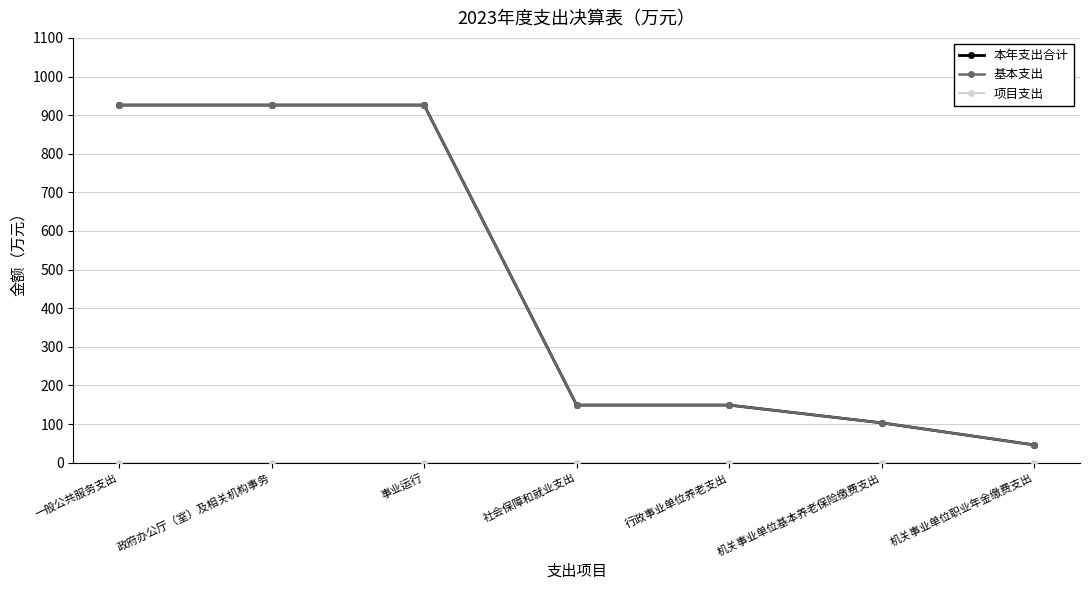

Which series changed the most between 社会保障和就业支出 and 机关事业单位职业年金缴费支出?

本年支出合计